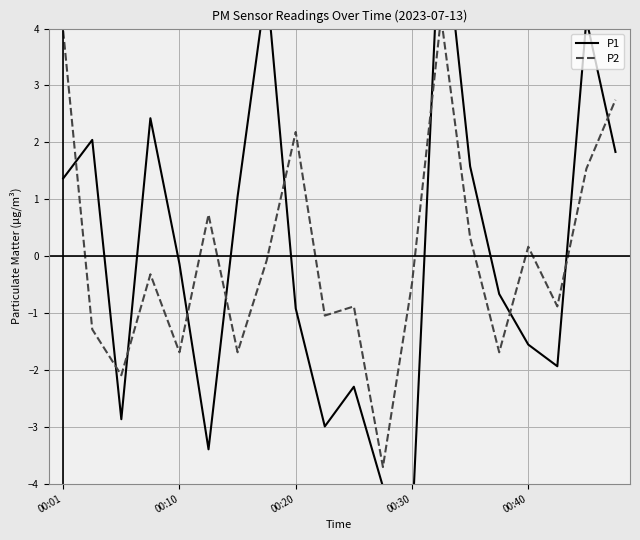

In P2, how many points are higher than both neighbors (excluding endpoints)?

6